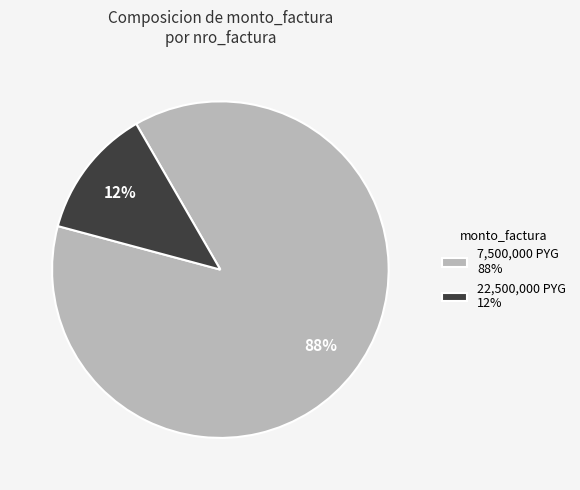

To the nearest percent, what percentage of the pie is 7,500,000 PYG 88%?

87%